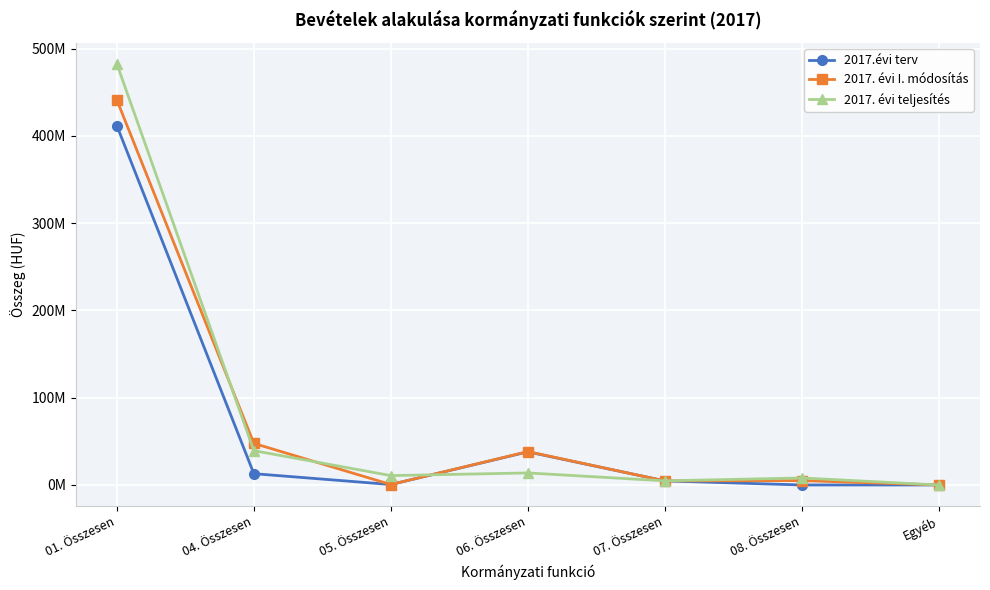

Rank the series by their average value, from lowest to highest.

2017.évi terv, 2017. évi I. módosítás, 2017. évi teljesítés